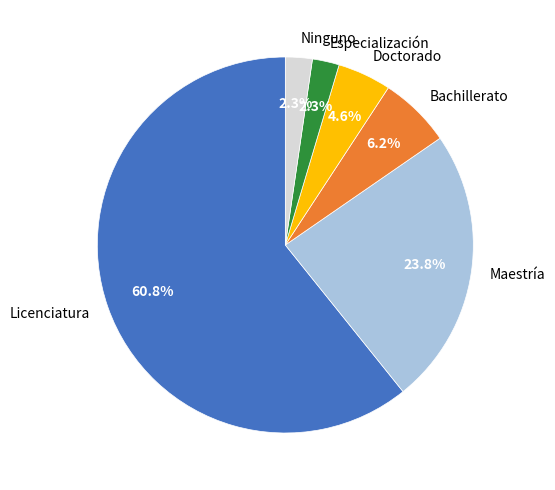

Which category has the biggest portion of the pie?

Licenciatura